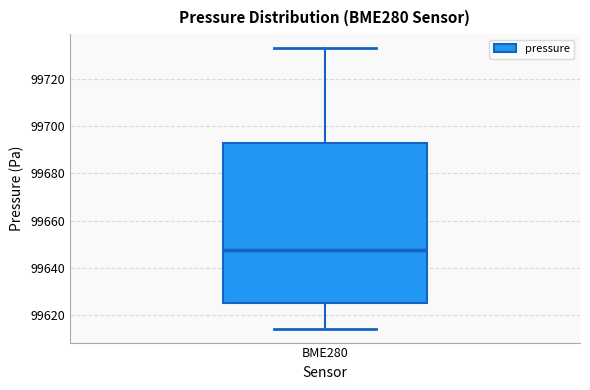

Read this box plot against the y-axis: the position of the median line, the range covered by the box, and the ends of both whiskers. The values are not printed on the chart, so give them approximately, as read against the axis.

median 99648, box 99626 to 99692, whiskers 99614 to 99732